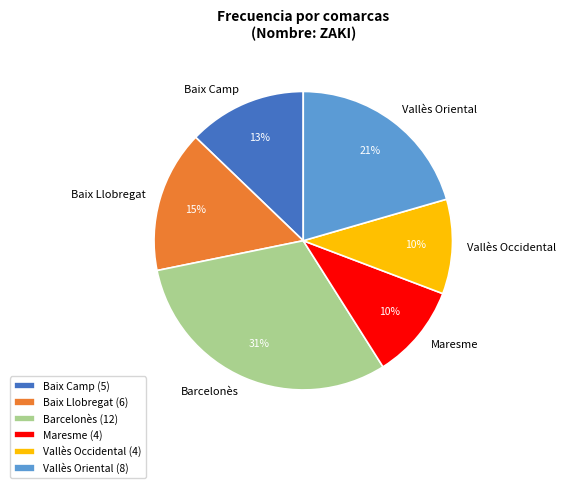

Which category has the biggest portion of the pie?

Barcelonès